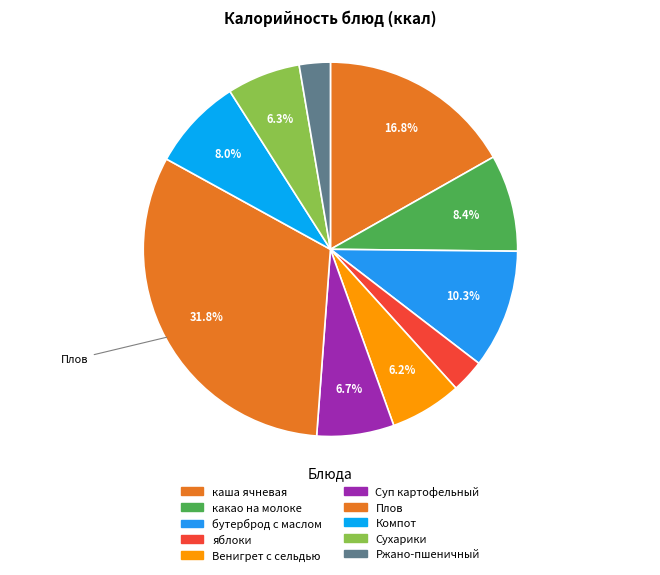

How many slices are in this pie chart?

10